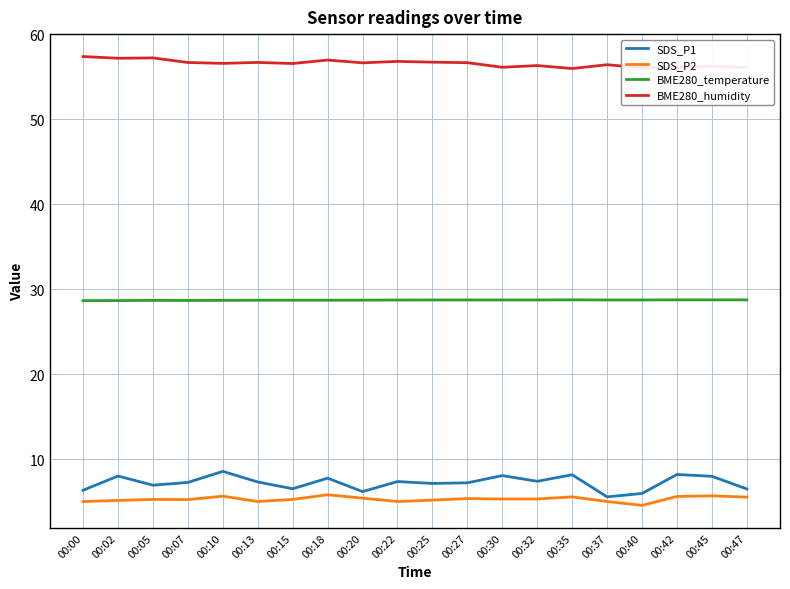

What is the highest value of the SDS_P1 series?

8.6